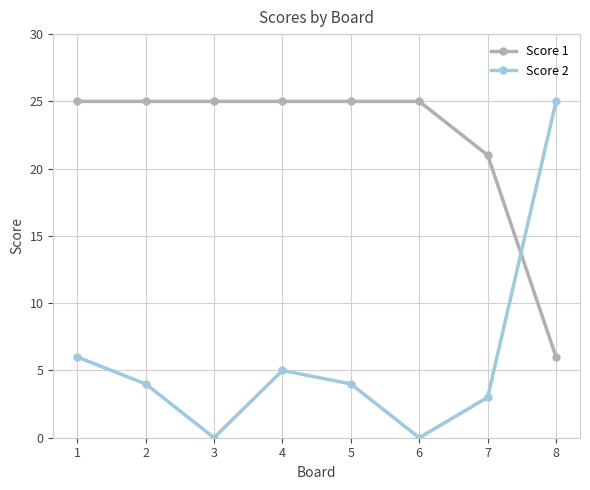

At 6, list the series in order from smallest to largest.

Score 2, Score 1